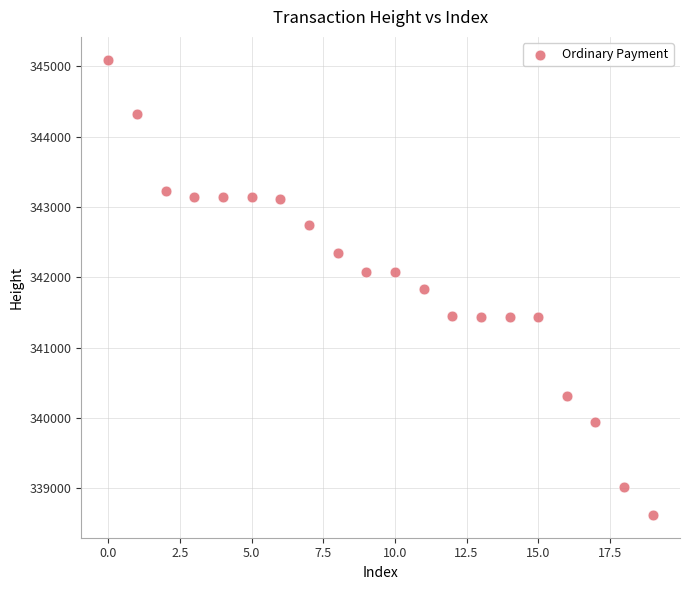

What is the range of Y values (max minus min)?

6474